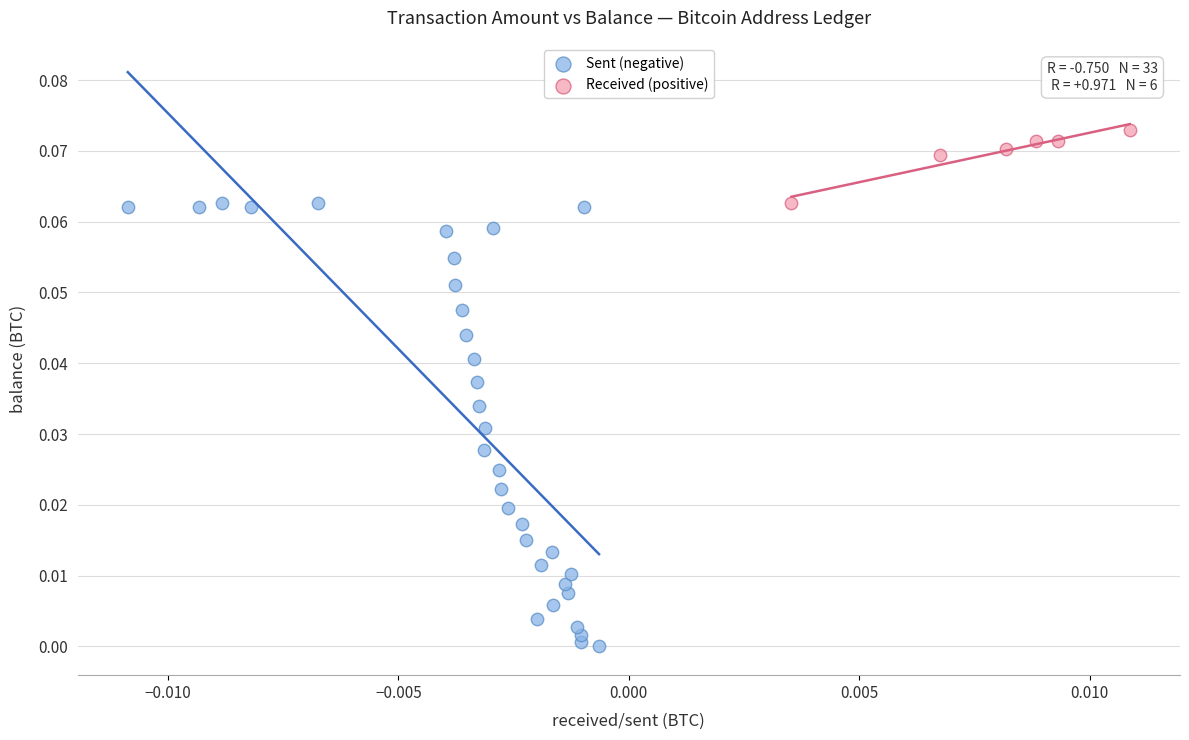

Which series reaches the maximum Y coordinate?

Received (positive)